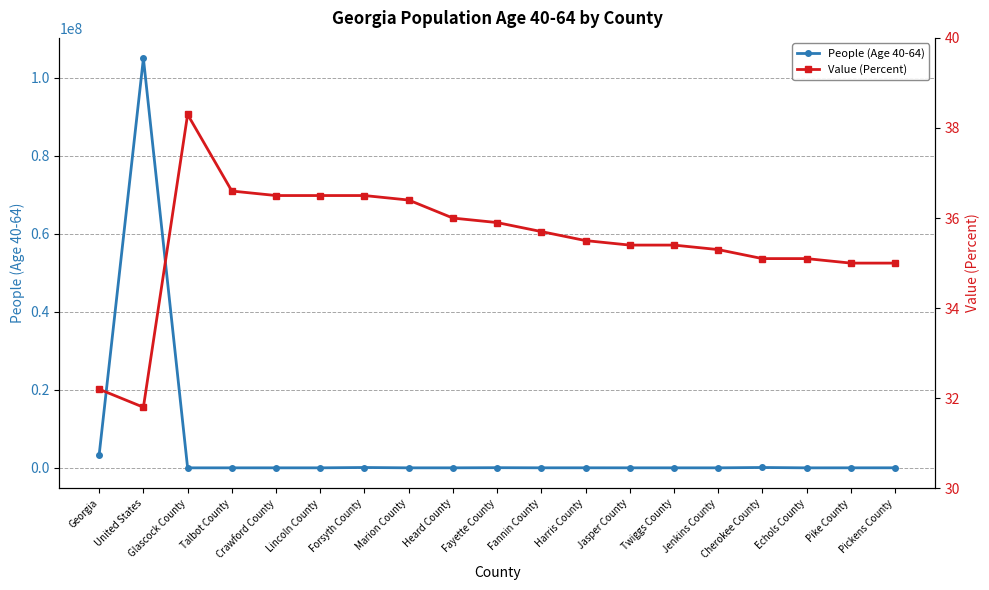

Where does the People (Age 40-64) series first go above 5127?

Georgia